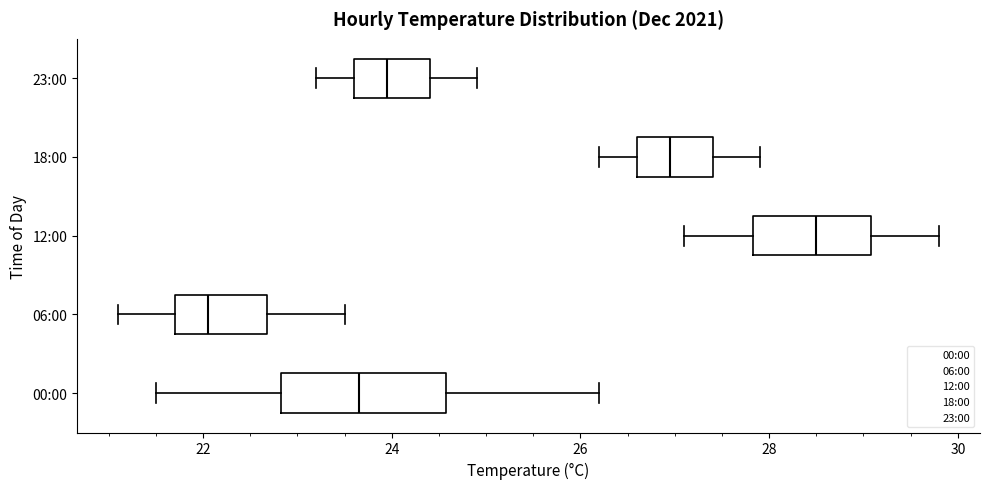

Which box is the widest, from its left edge to its right edge?

00:00